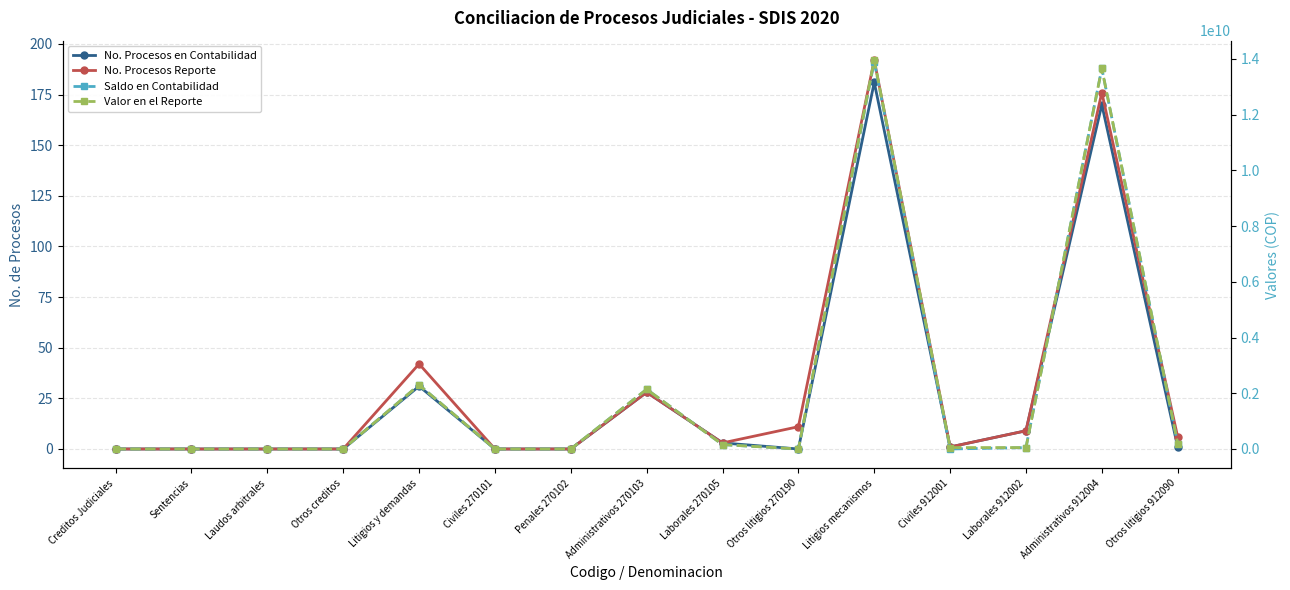

At which label does Valor en el Reporte reach its peak?

Litigios mecanismos